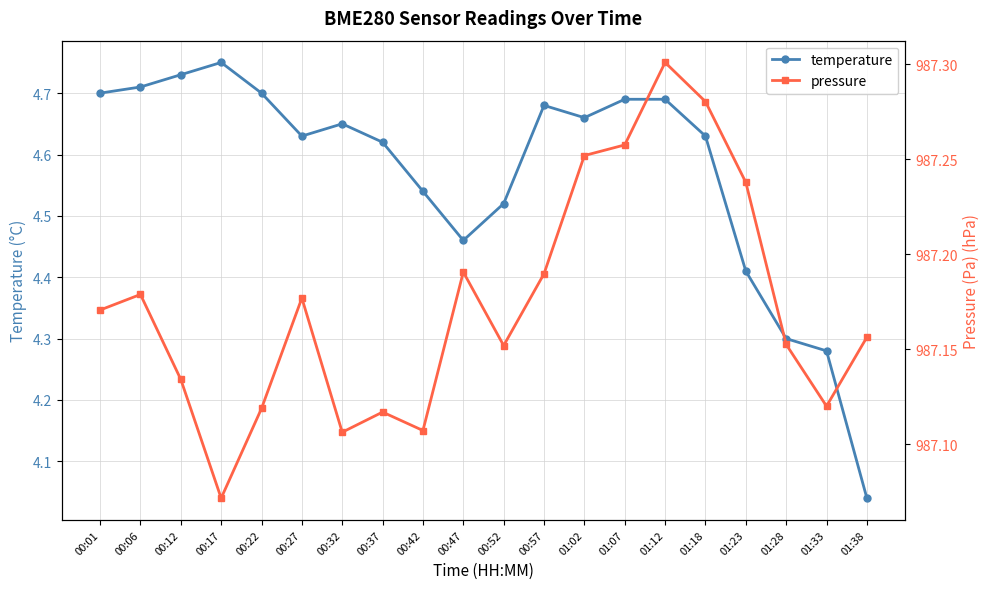

What is the difference between the maximum and minimum values in the pressure series?

0.2